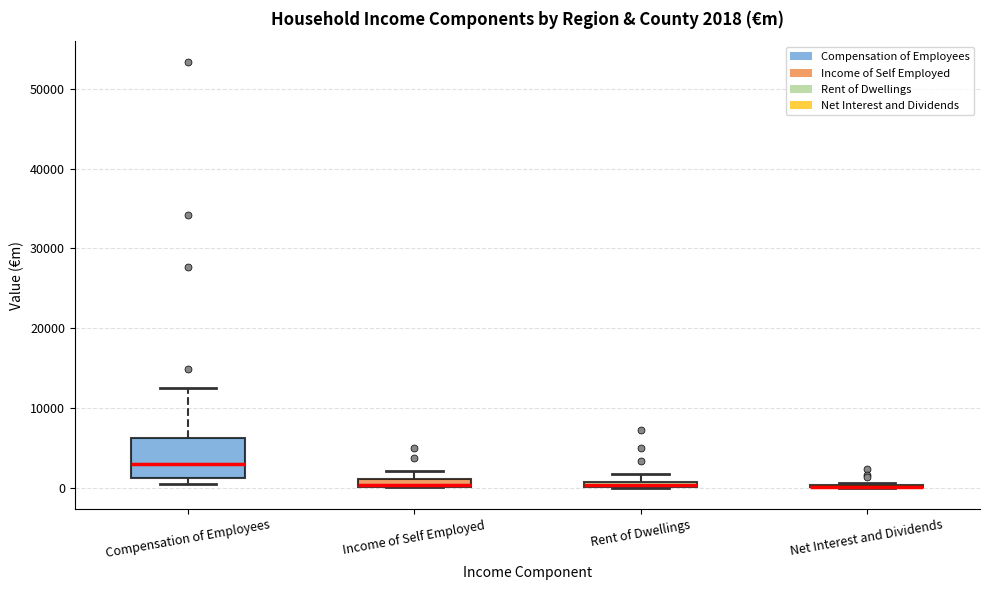

Comparing the boxes themselves (not the whiskers), which one is the tallest?

Compensation of Employees